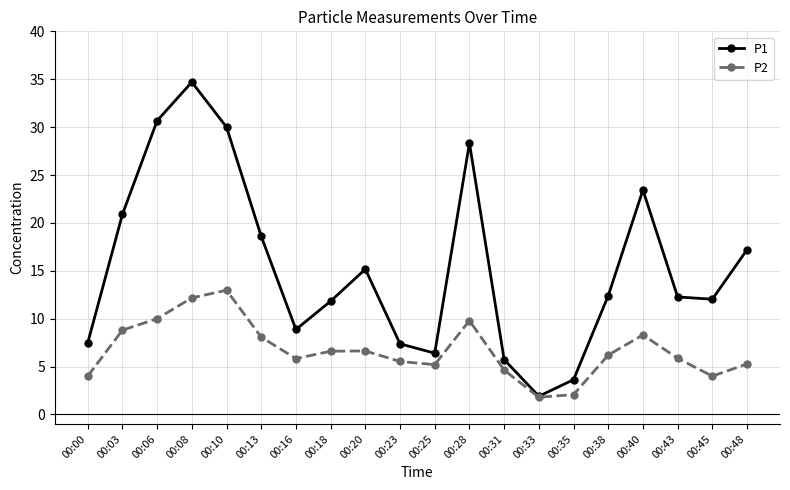

The P2 series shows 6.6 at 00:20. True or false?

True